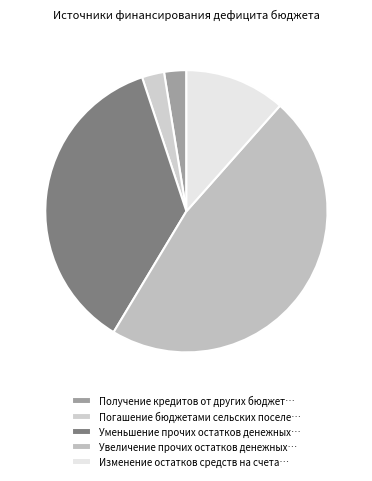

Rank the categories by value from lowest to highest.

Получение кредитов от других бюджетов, Погашение бюджетами сельских поселений, Изменение остатков средств на счетах, Уменьшение прочих остатков денежных средств, Увеличение прочих остатков денежных средств